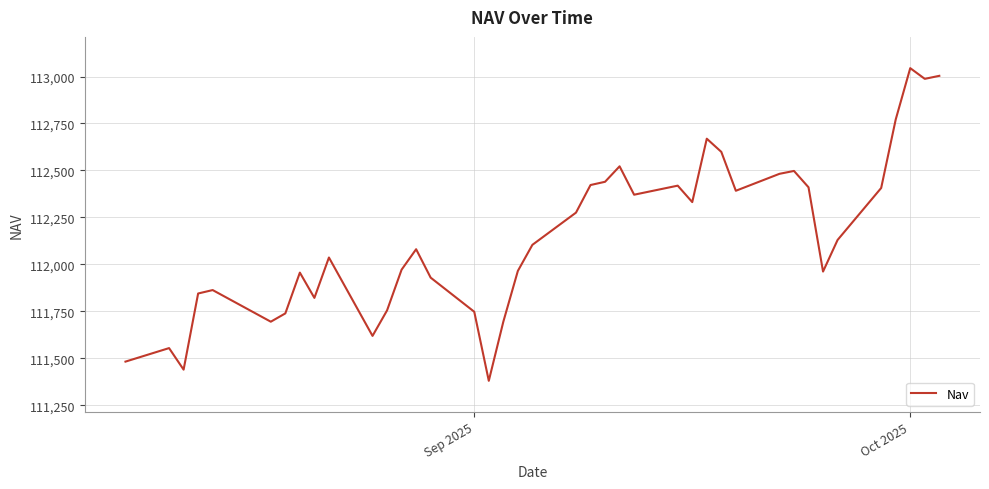

What is the difference between the maximum and minimum values?

1664.6